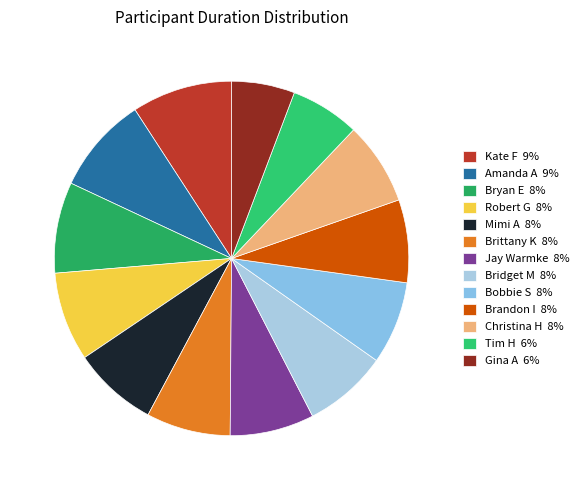

How many segments does this pie chart have?

13